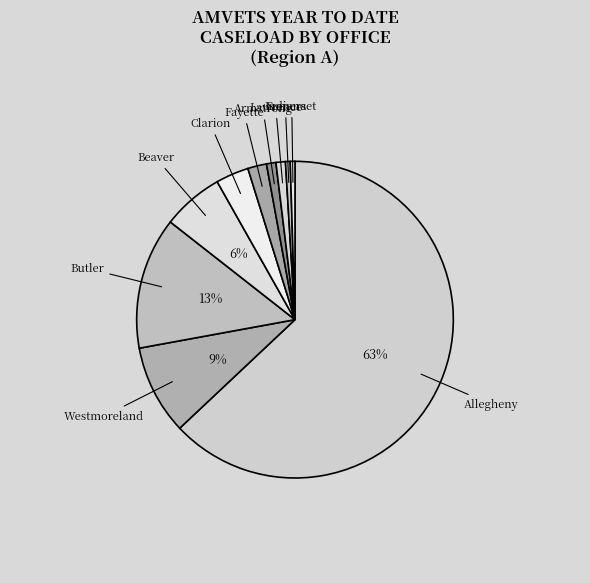

How many slices are in this pie chart?

10